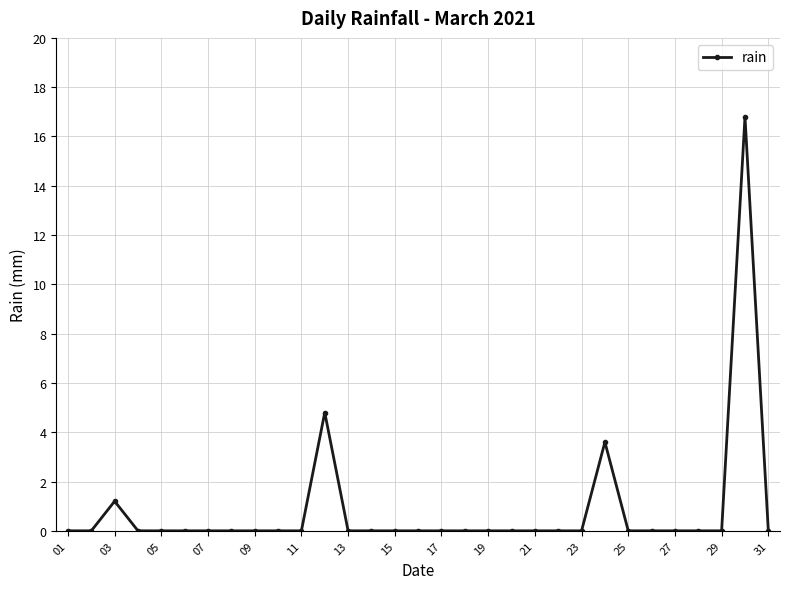

What is the maximum value shown in the chart?

16.8